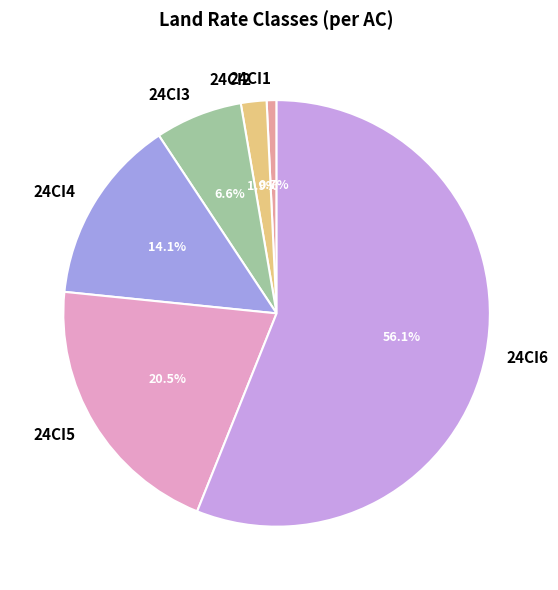

Rank the categories by value from lowest to highest.

24CI1, 24CI2, 24CI3, 24CI4, 24CI5, 24CI6